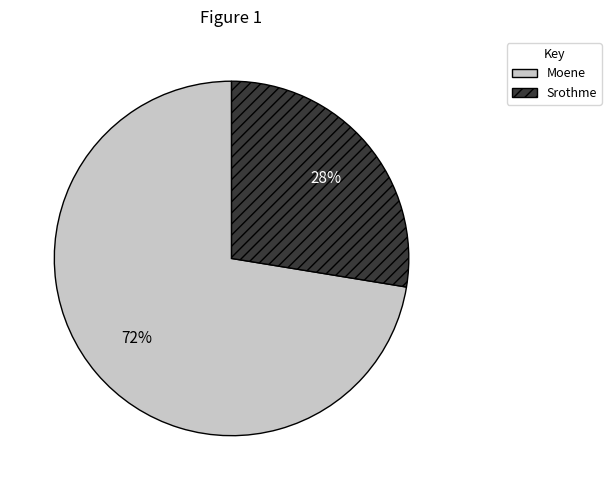

To the nearest percent, what portion does Moene represent?

72%